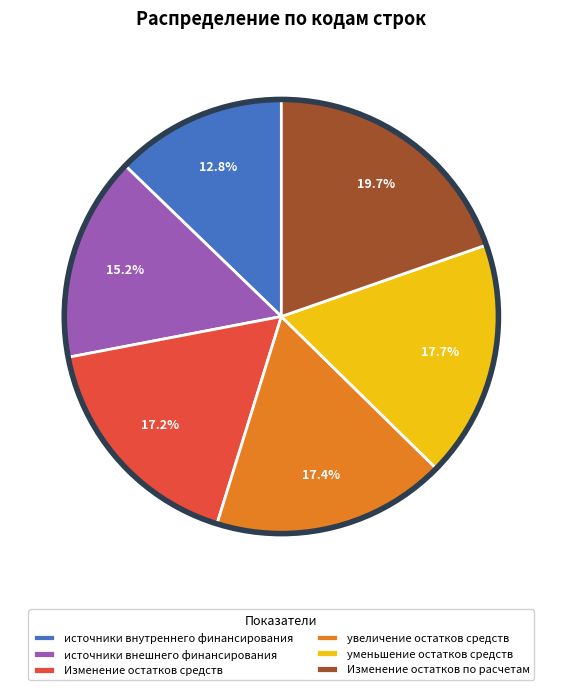

Combined, do увеличение остатков средств and источники внутреннего финансирования account for over 50%?

No